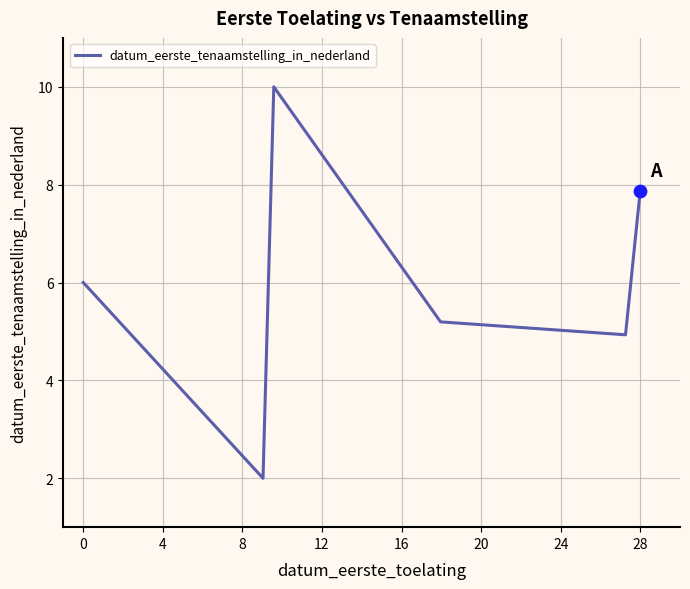

Count the values in the range 4 to 7.

3